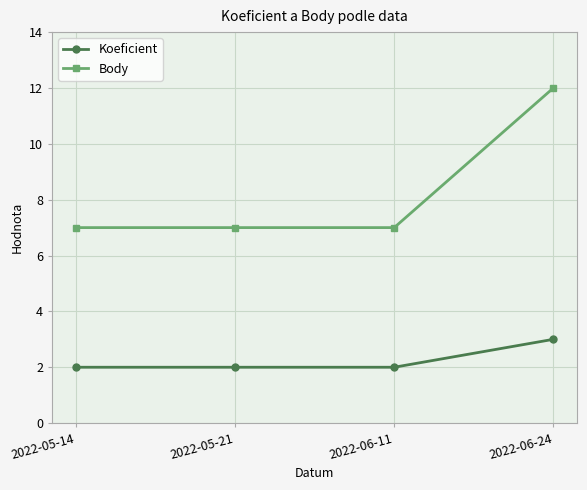

At which category is the sum across all series the highest?

2022-06-24